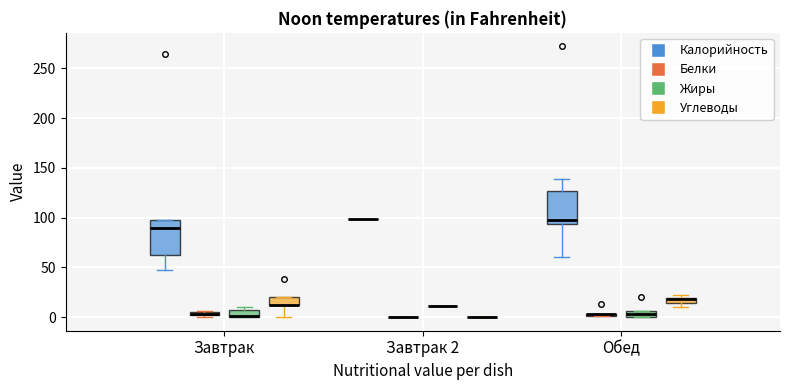

Where is the upper edge of the box for Завтрак (Углеводы) on the y-axis? The values are not printed on the chart, so give them approximately, as read against the axis.

20